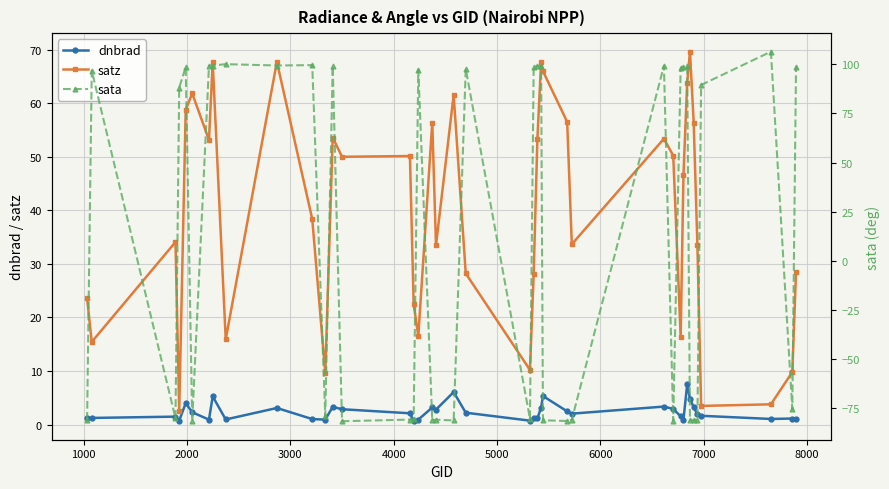

What is the value of the dnbrad point at the 35th from the left?

3.2